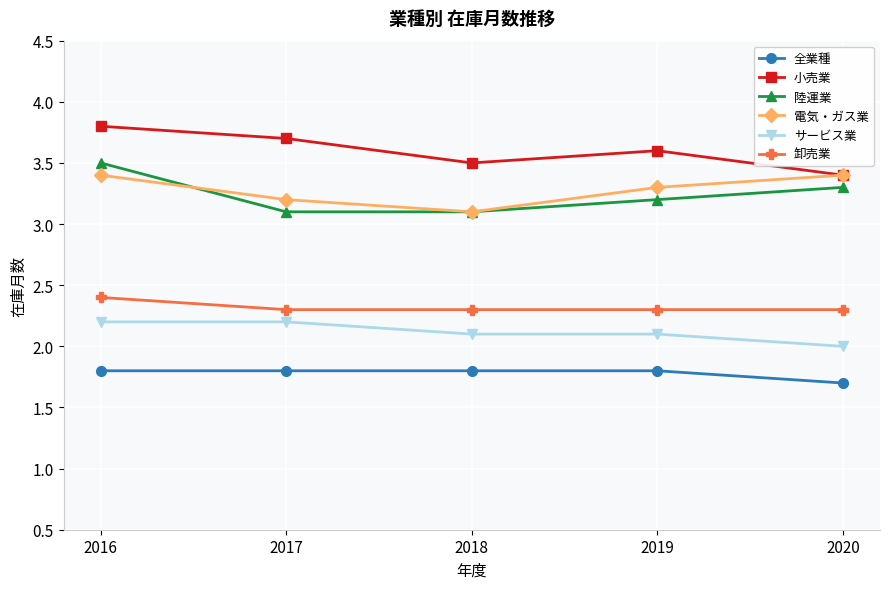

What is the value of the 陸運業 point at the 5th from the left?

3.3